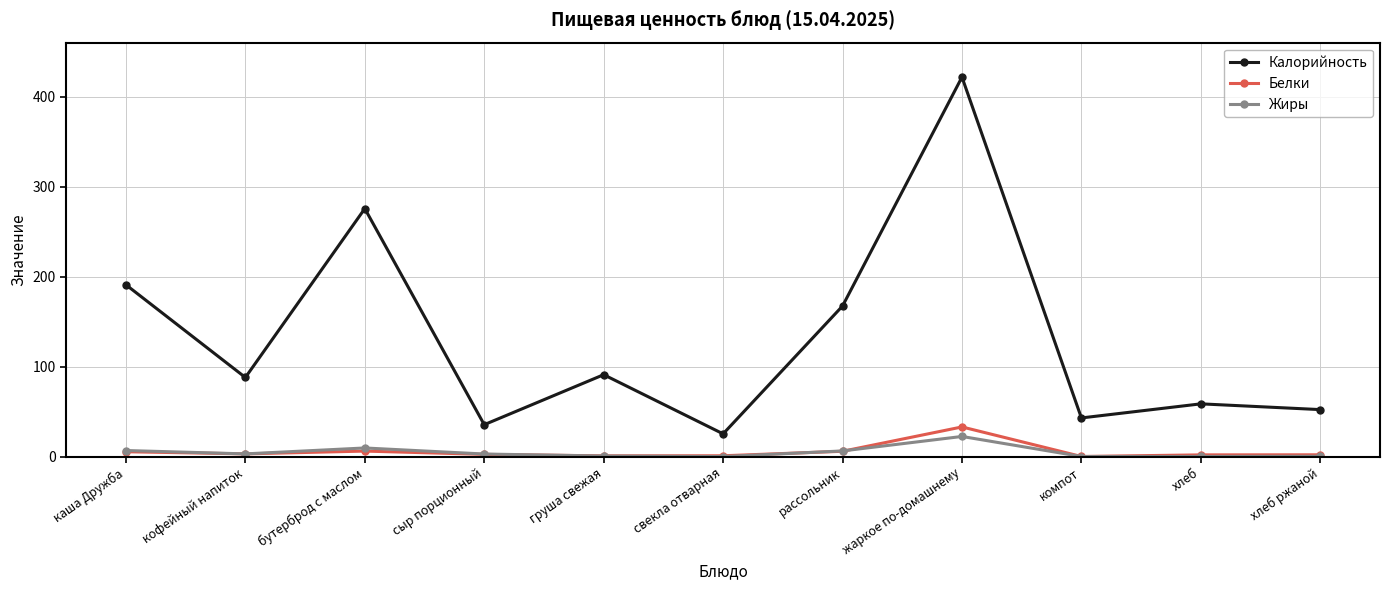

What is the difference between the maximum and minimum values in the Жиры series?

22.3